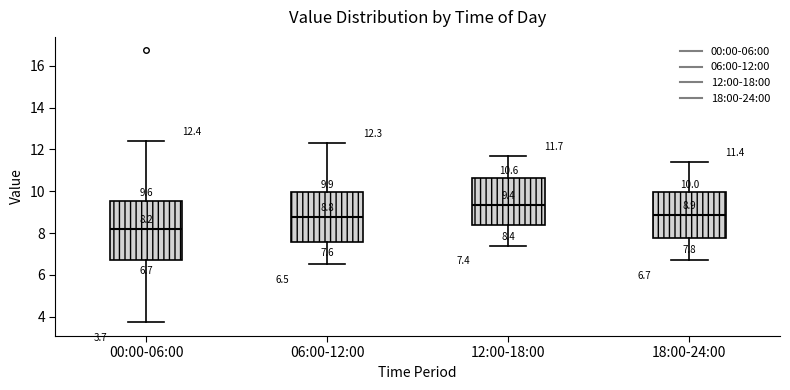

Which box has the highest median line?

12:00-18:00